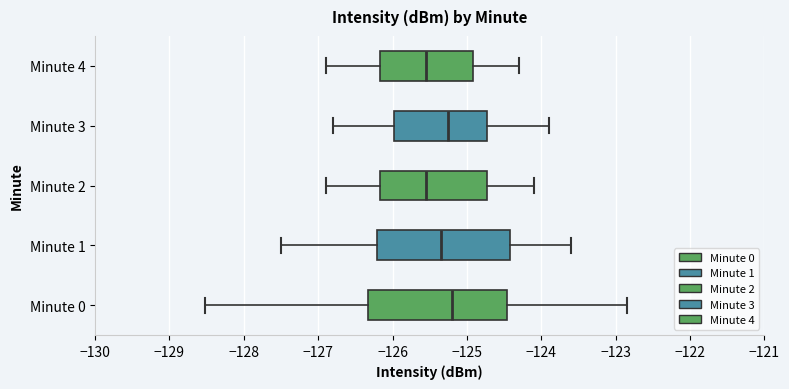

Where does the right whisker of the box for Minute 4 end on the x-axis? The values are not printed on the chart, so give them approximately, as read against the axis.

-124.3